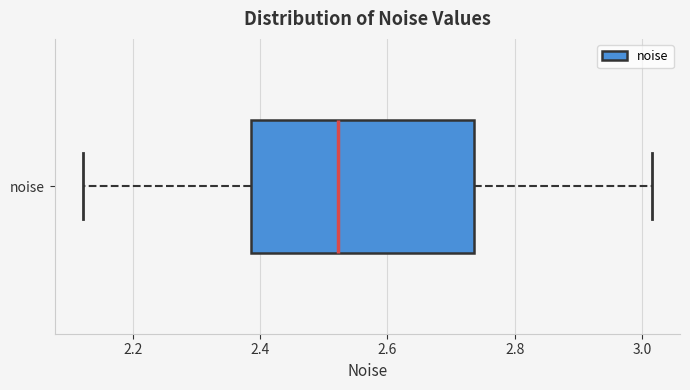

Read this box plot against the x-axis: the position of the median line, the range covered by the box, and the ends of both whiskers. The values are not printed on the chart, so give them approximately, as read against the axis.

median 2.52, box 2.38 to 2.74, whiskers 2.12 to 3.02